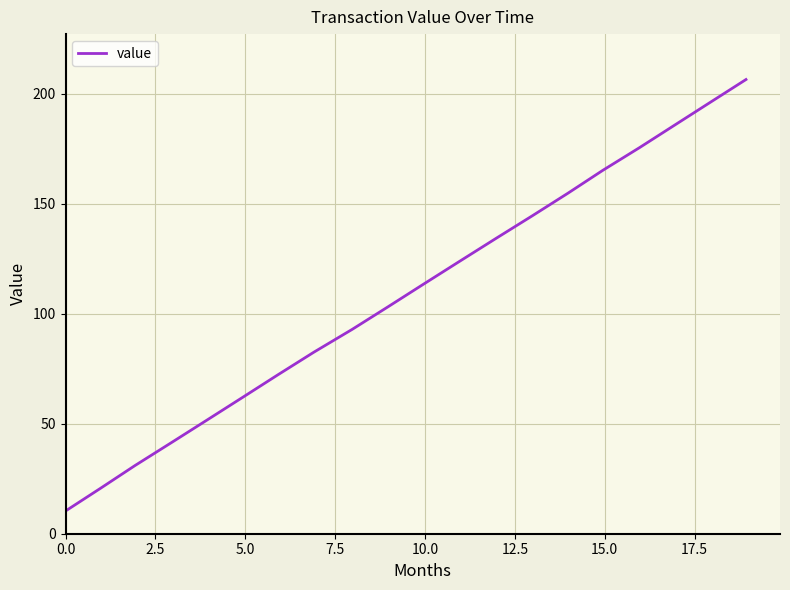

What is the greatest value displayed?

206.4